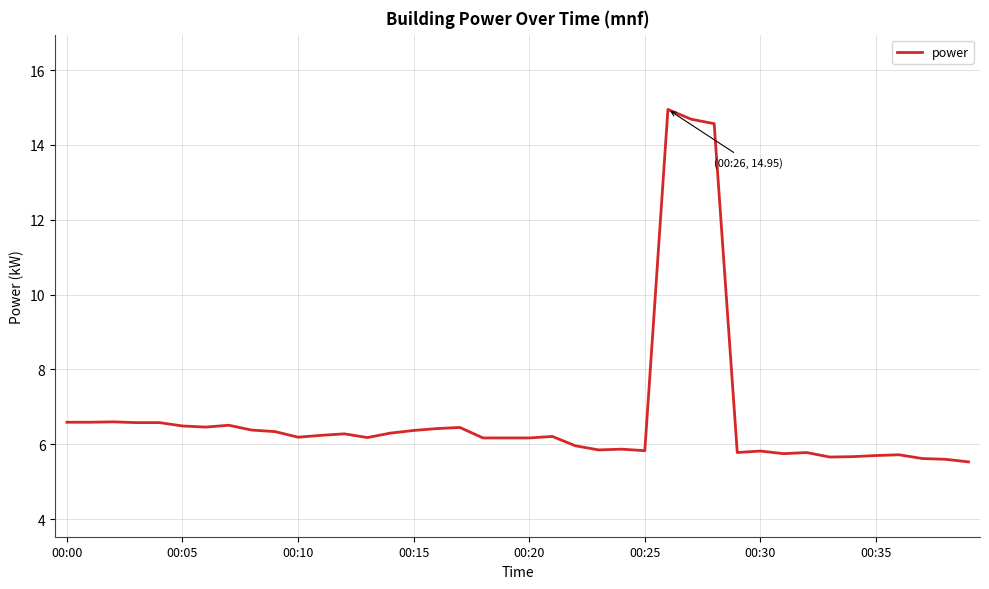

How many lines are shown in the chart?

1